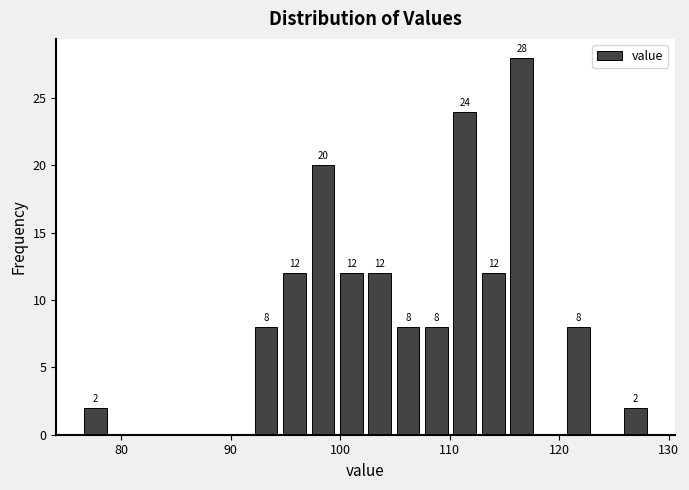

Read against the x-axis, roughly where is the centre of the tallest bar?

117